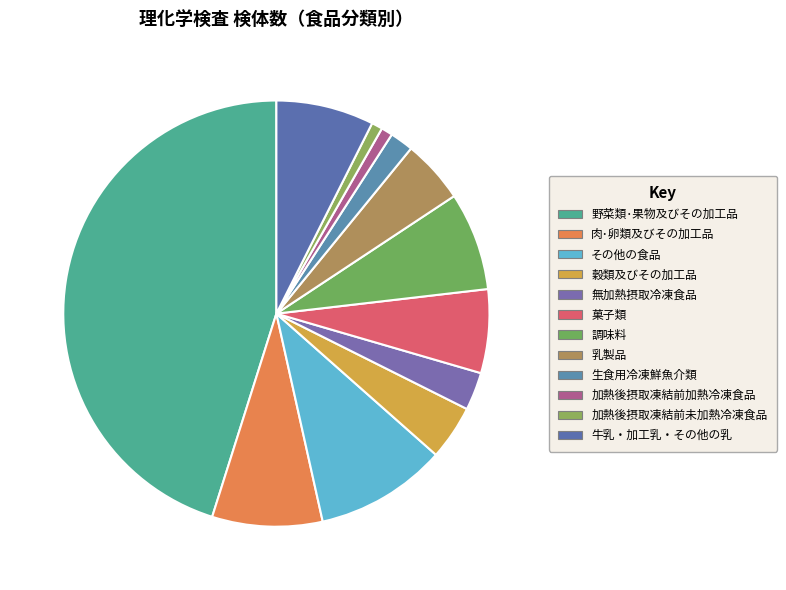

How many slices are in this pie chart?

12